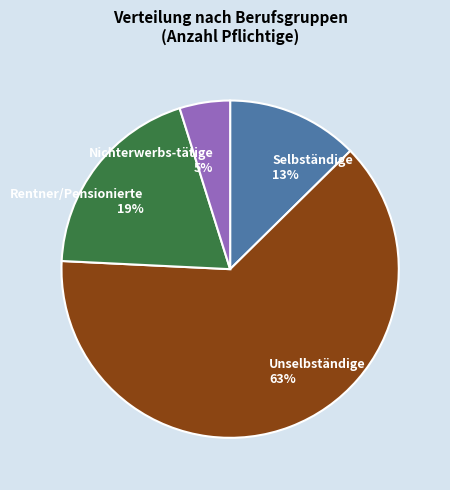

How many segments does this pie chart have?

4